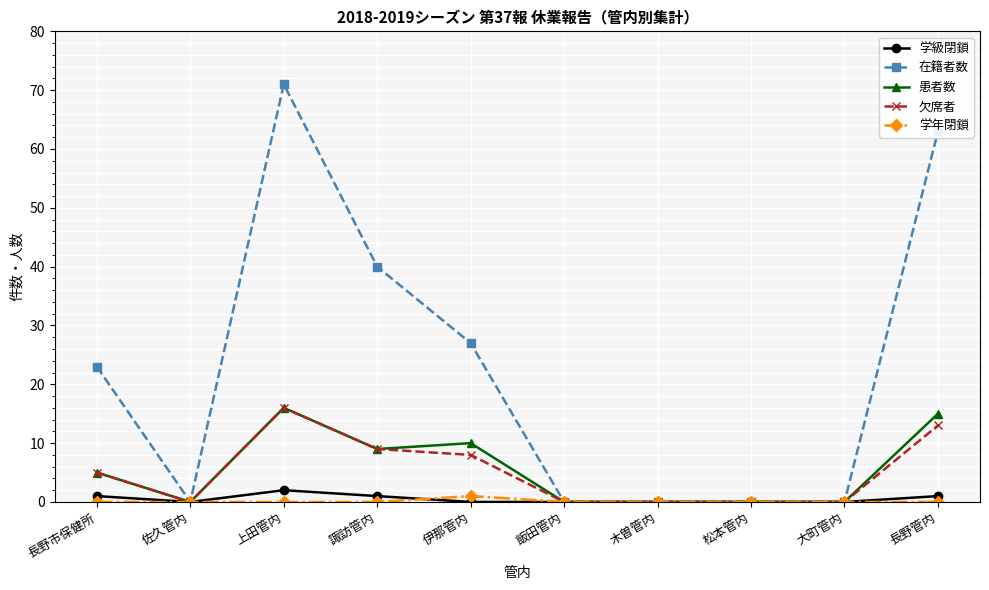

What is the maximum value shown in the chart?

71